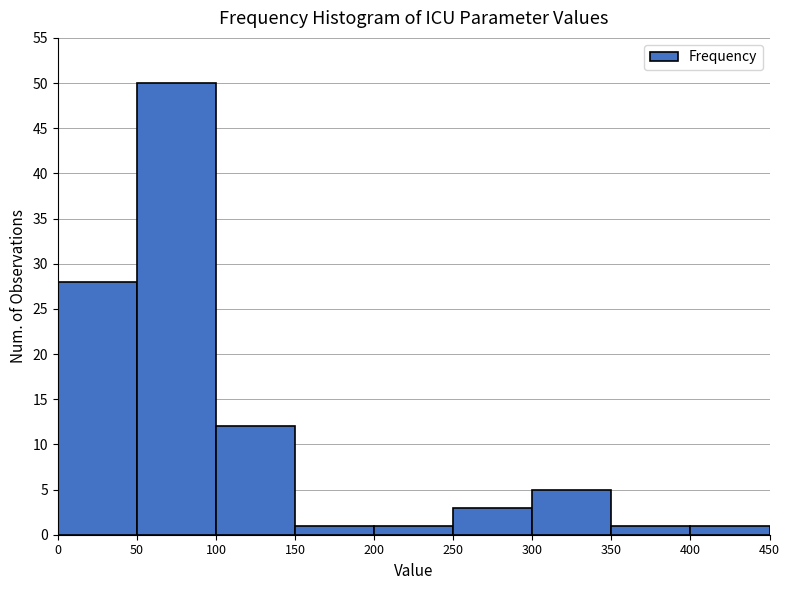

Which range on the x-axis has the tallest bar?

50 to 100